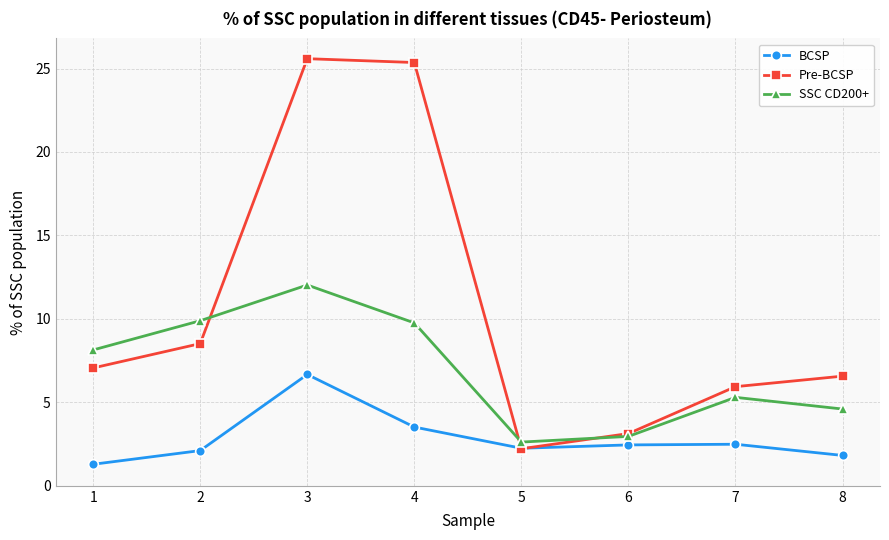

How many data points in BCSP are above 2?

6